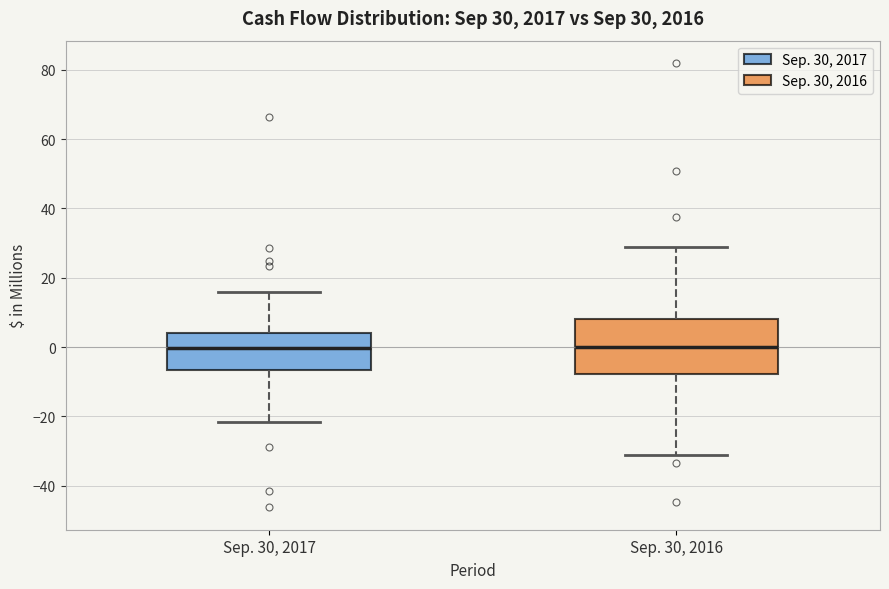

Which box is the tallest, from its lower edge to its upper edge?

Sep. 30, 2016